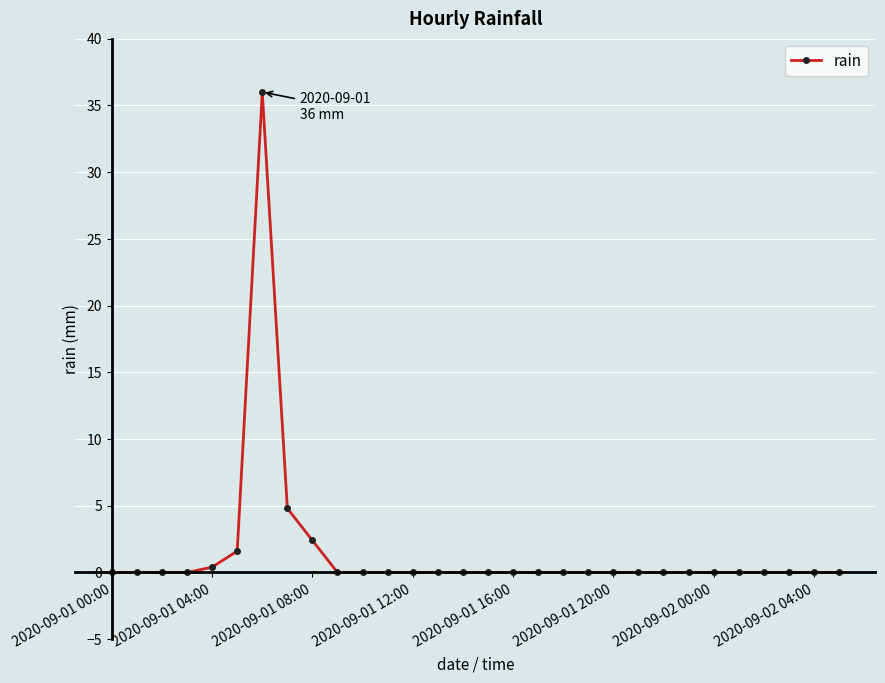

What is the difference between the second highest and second lowest values?

4.8